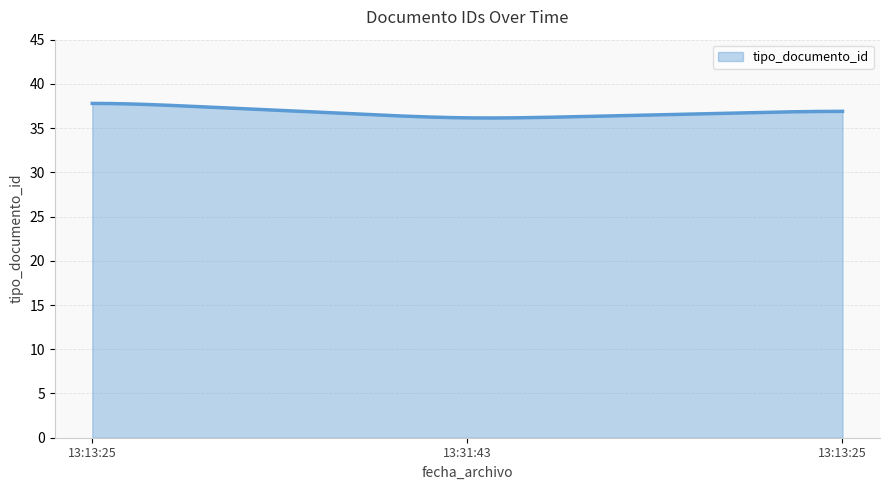

What is the difference between the maximum and minimum values?

1.6